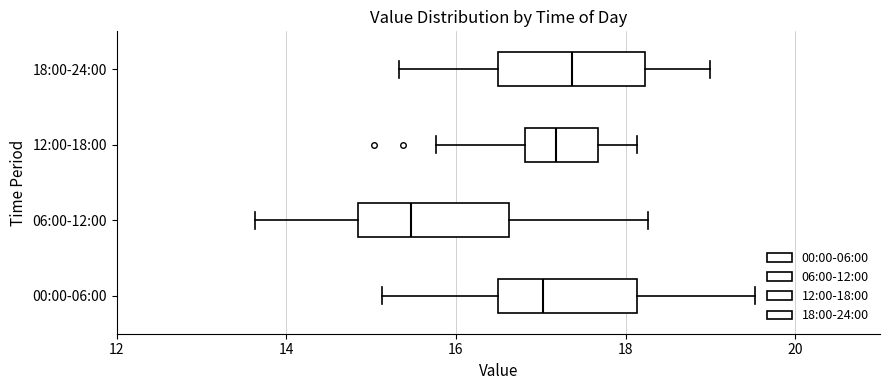

Reading bottom to top, read every box against the x-axis: the position of its median line, the range the box covers, and the ends of its whiskers. The values are not printed on the chart, so give them approximately, as read against the axis.

00:00-06:00: median 17.0, box 16.4 to 18.2, whiskers 15.2 to 19.6
06:00-12:00: median 15.4, box 14.8 to 16.6, whiskers 13.6 to 18.2
12:00-18:00: median 17.2, box 16.8 to 17.6, whiskers 15.8 to 18.2
18:00-24:00: median 17.4, box 16.4 to 18.2, whiskers 15.4 to 19.0